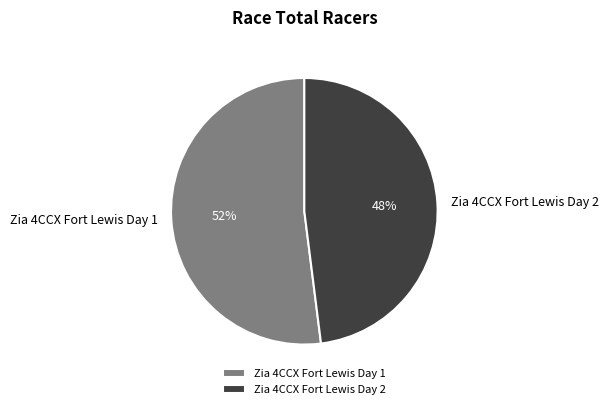

How many segments does this pie chart have?

2